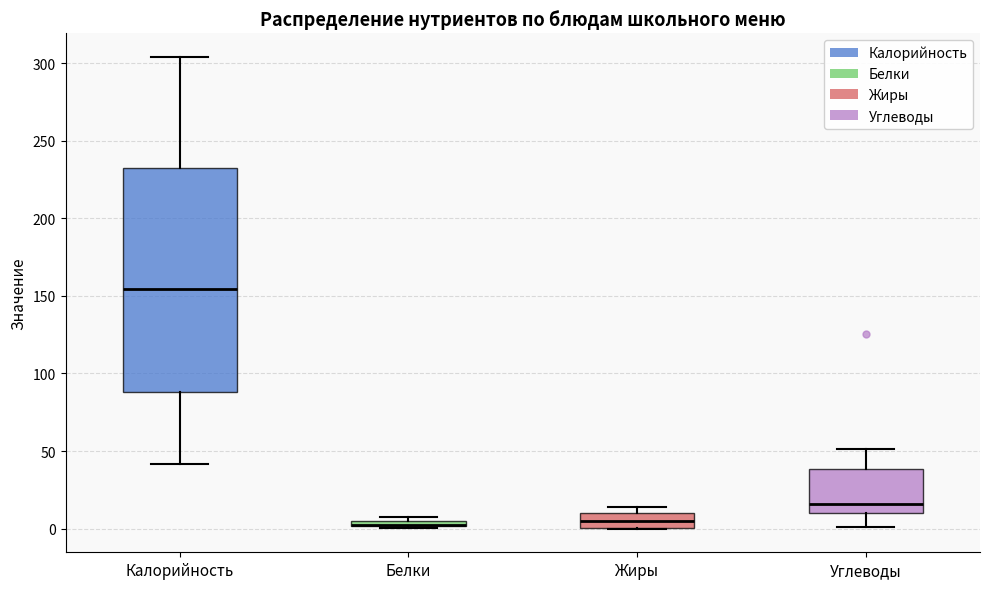

Comparing the boxes themselves (not the whiskers), which one is the tallest?

Калорийность